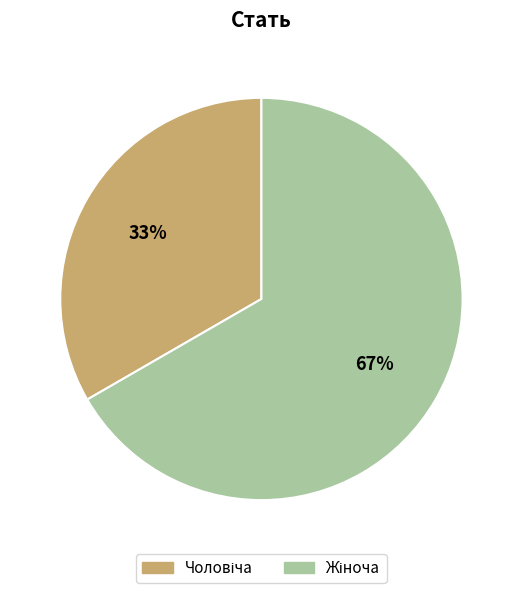

To the nearest percent, what is the average slice percentage?

50%